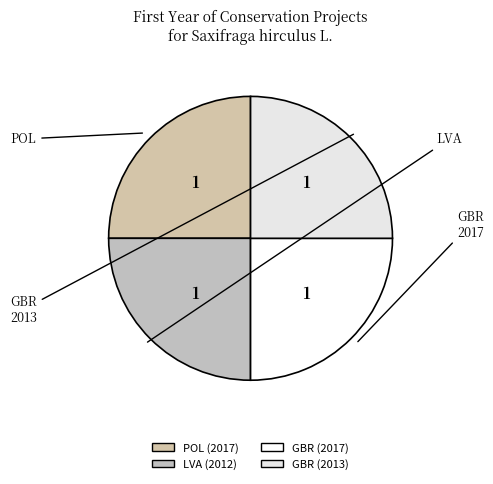

How many slices are in this pie chart?

4